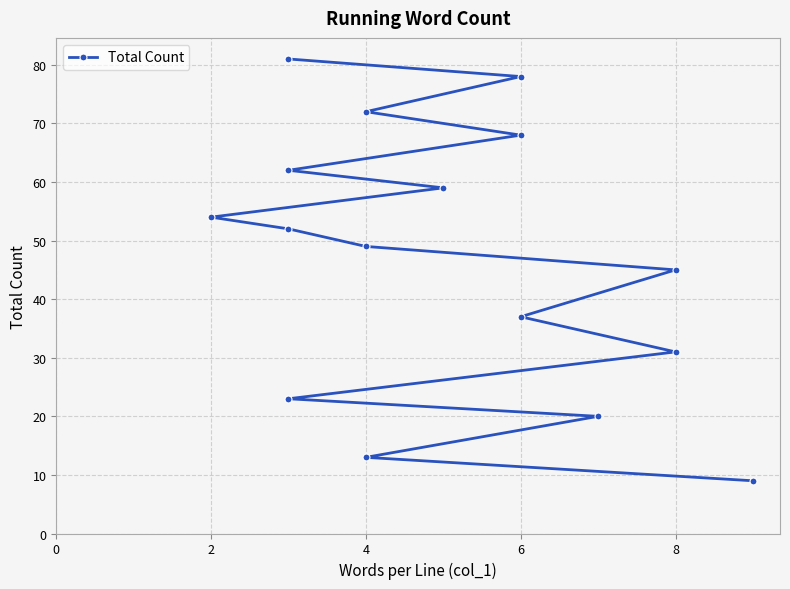

The chart shows a value of 52 at 6. True or false?

False